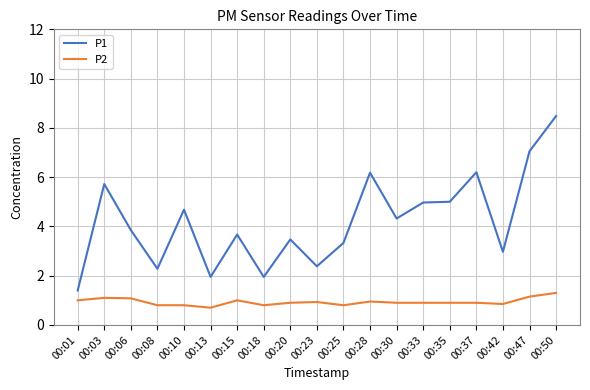

List the series in order of their overall mean, highest first.

P1, P2